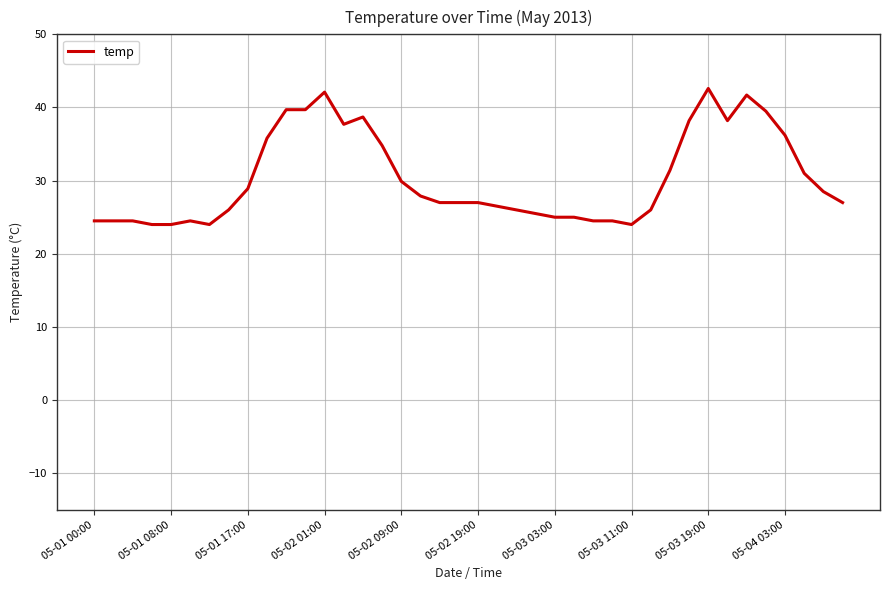

What is the smallest value displayed?

24.0